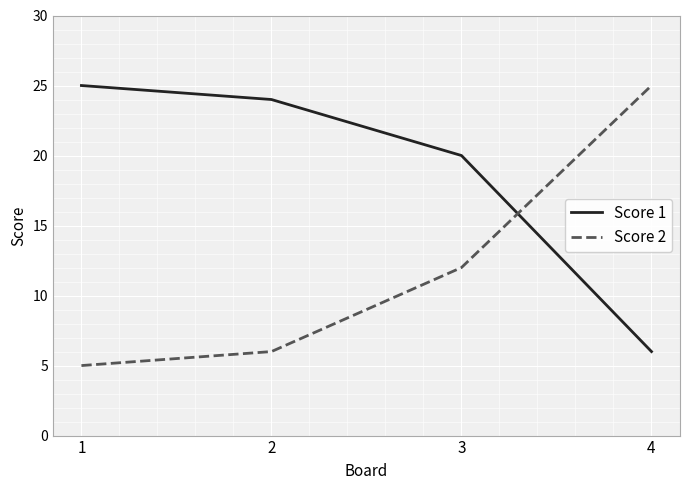

Reading left to right, list all the values displayed in this chart.

Score 1: 25	24	20	6
Score 2: 5	6	12	25